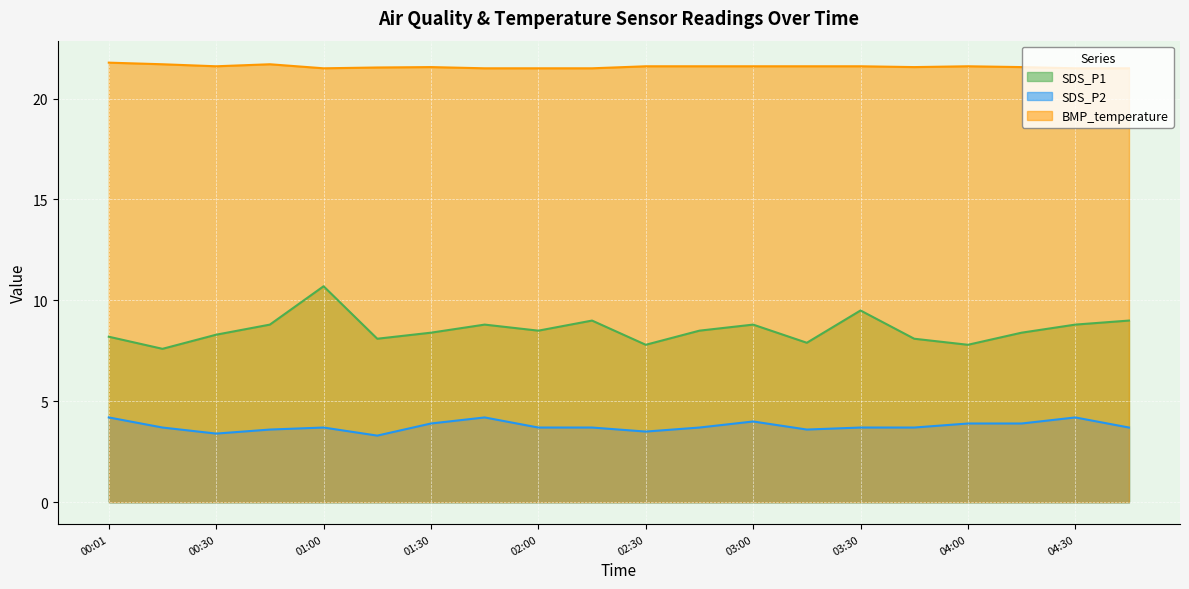

Where is the first local minimum for SDS_P2?

00:30